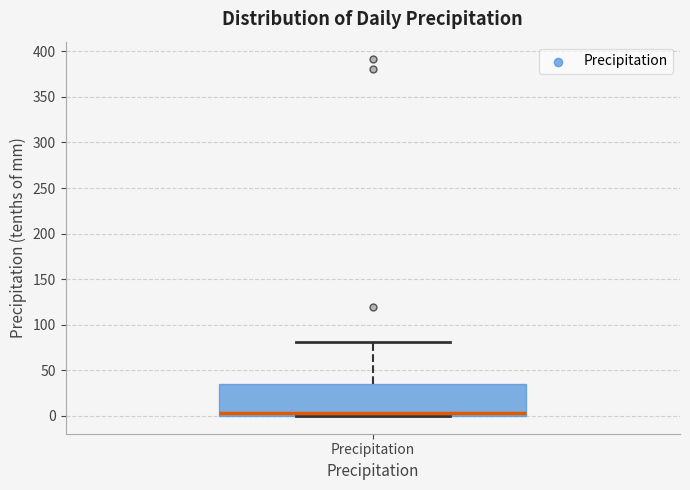

Transcribe this box plot: give where the median line is, the range the box spans, and where the two whiskers end, as read against the y-axis. The values are not printed on the chart, so give them approximately, as read against the axis.

median 5, box 0 to 35, whiskers 0 to 80